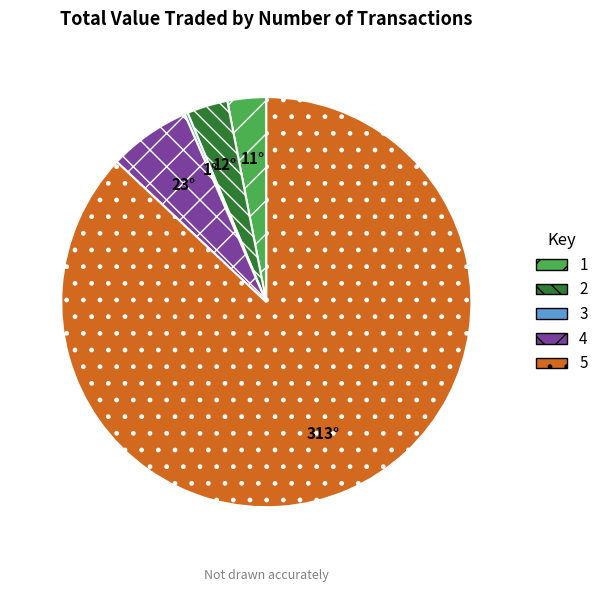

Which slice is the largest?

5